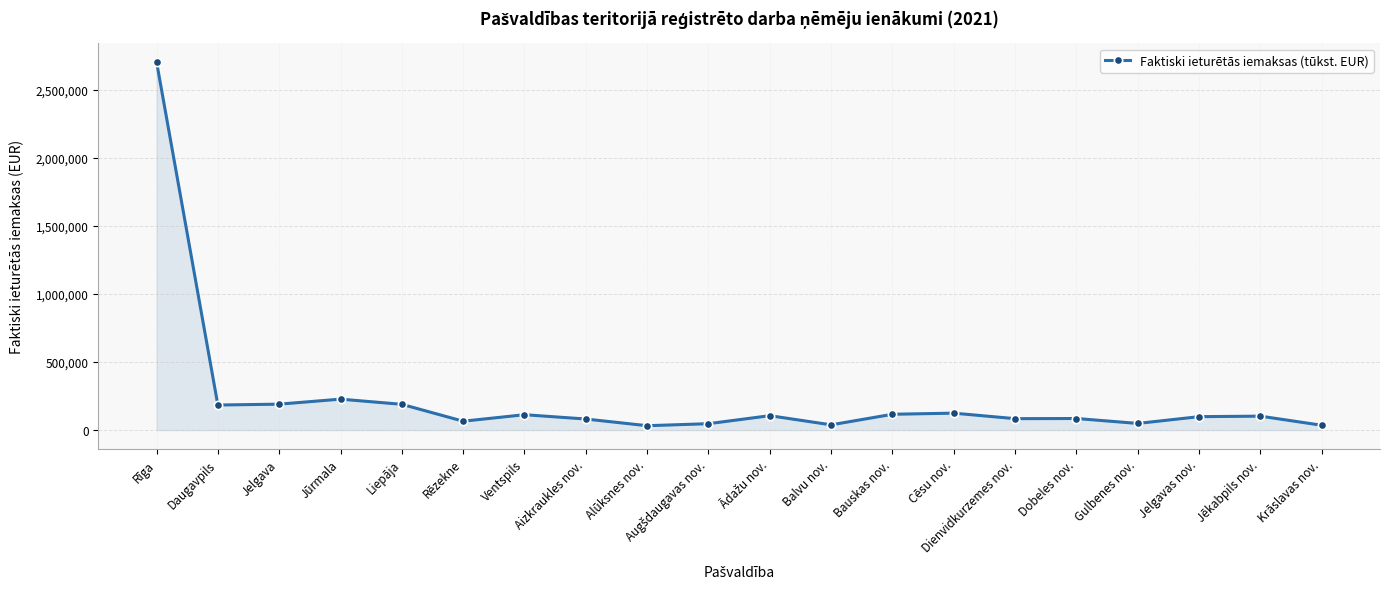

True or false: there are more than 2 points higher than both neighbors.

True